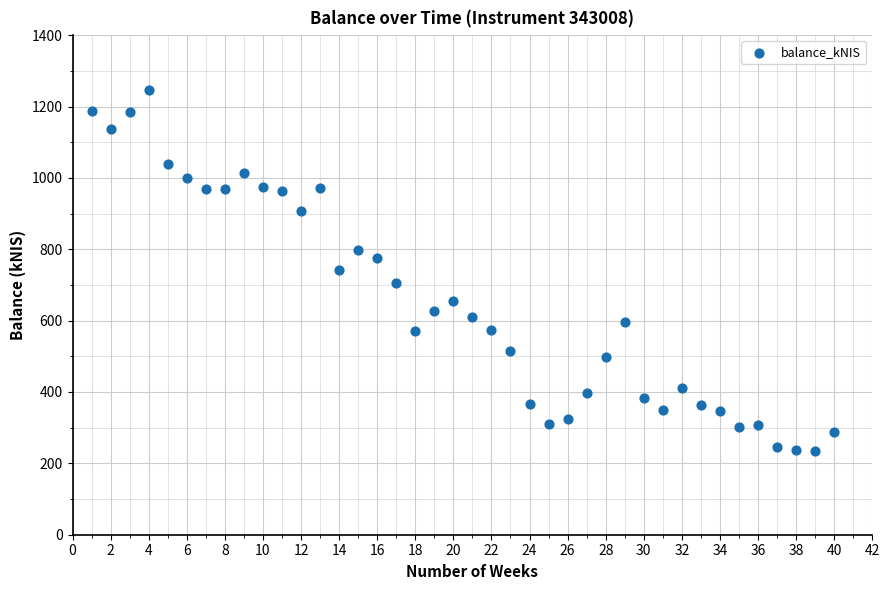

What is the range of X values (max minus min)?

39.0